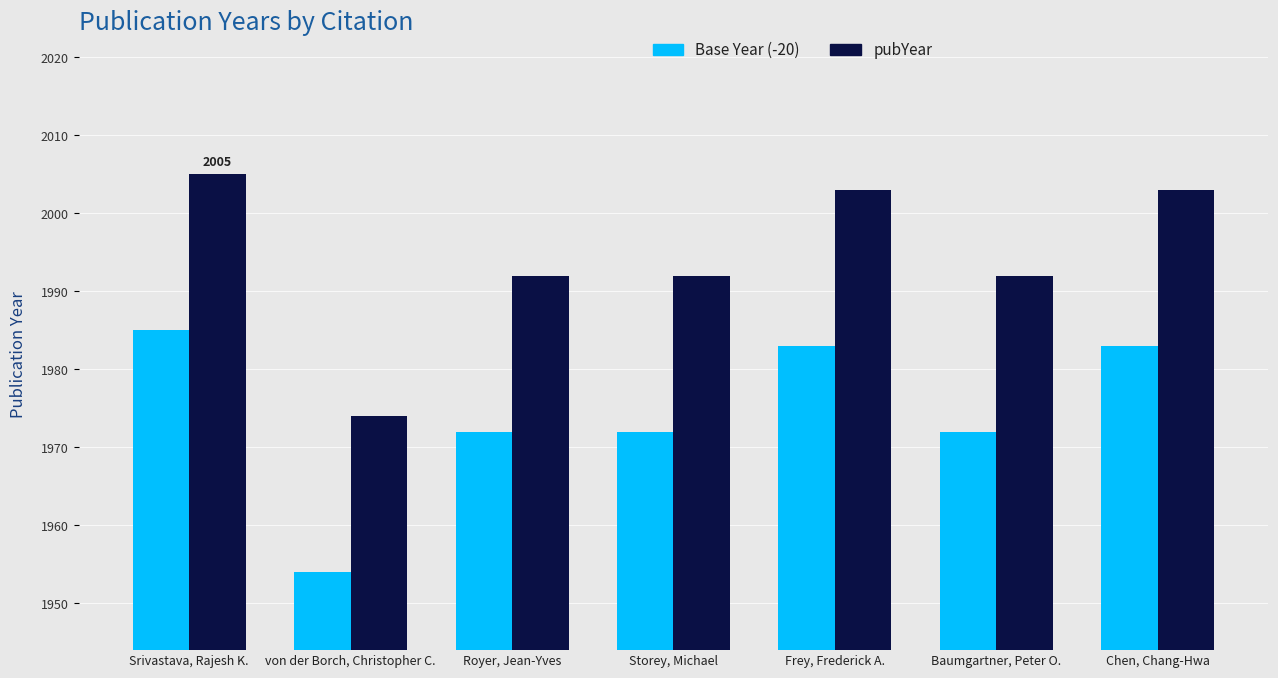

Where does the pubYear series first go above 1992?

Srivastava, Rajesh K.